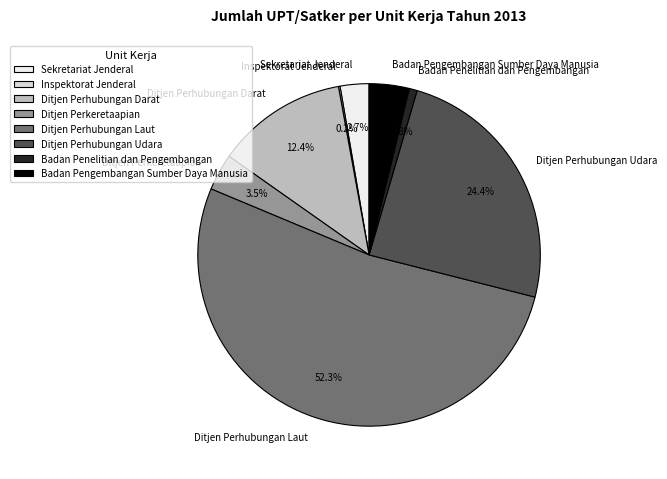

Which slice represents more than half of the pie?

Ditjen Perhubungan Laut